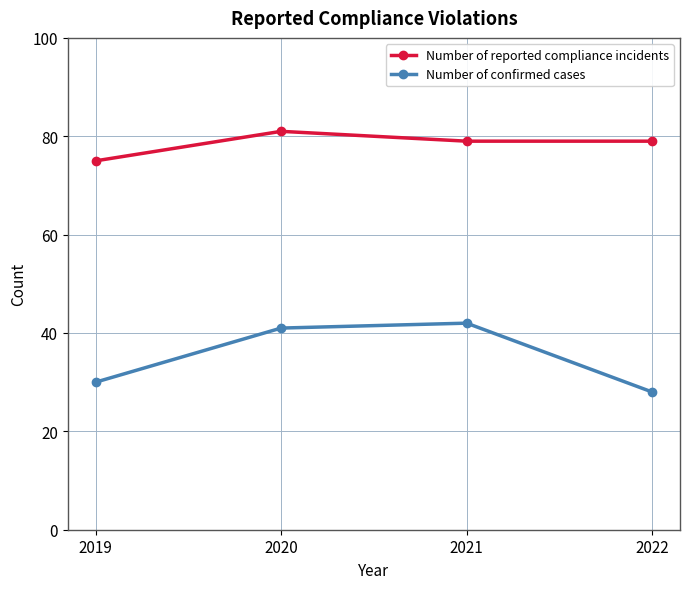

Reading left to right, what are all the values shown in this chart?

Number of reported compliance incidents: 2019=75	2020=81	2021=79	2022=79
Number of confirmed cases: 2019=30	2020=41	2021=42	2022=28